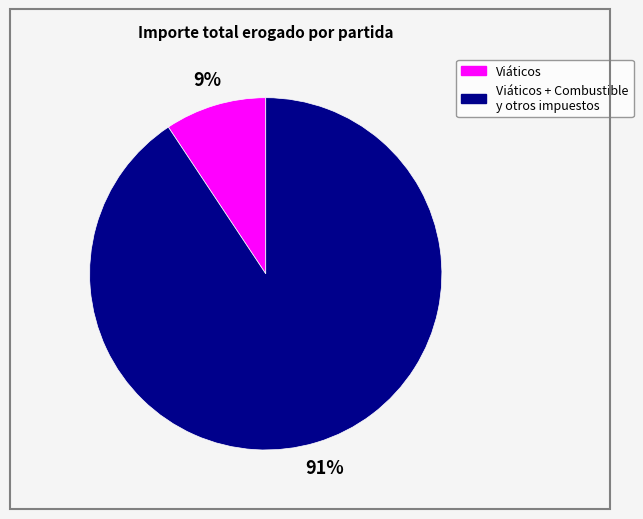

To the nearest percent, what is the average slice percentage?

50%